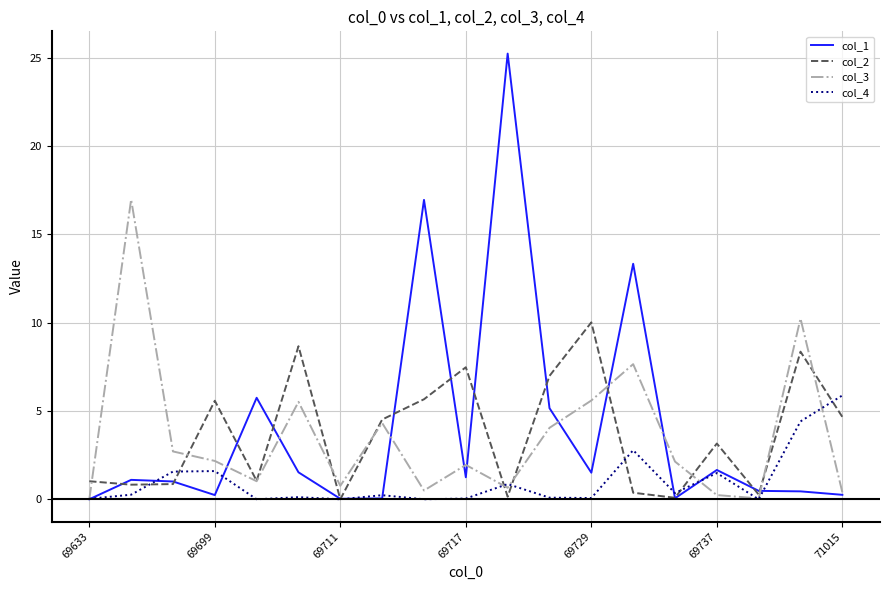

Rank the series by their maximum value, from highest to lowest.

col_1, col_3, col_2, col_4